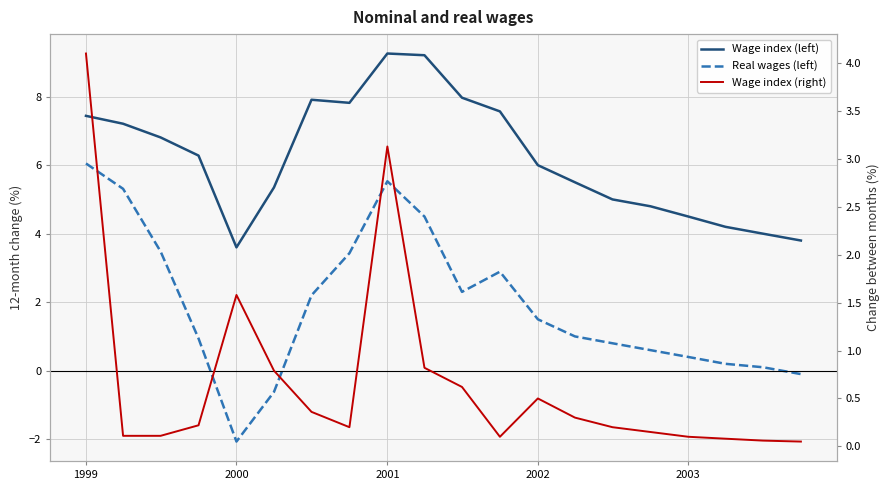

Rank the series by their average value, from lowest to highest.

Wage index (right), Real wages (left), Wage index (left)